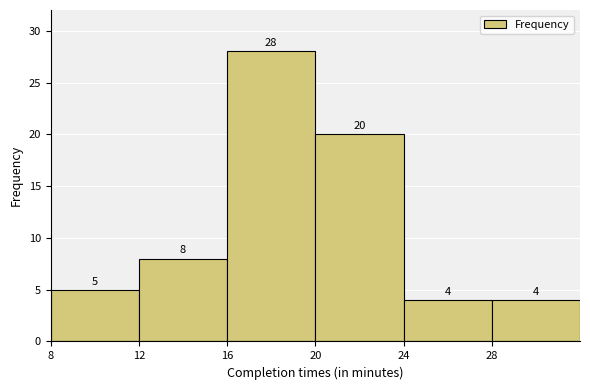

Reading left to right, list every bar in this chart as the range it spans on the x-axis followed by its height.

8 to 12: 5
12 to 16: 8
16 to 20: 28
20 to 24: 20
24 to 28: 4
28 to 32: 4